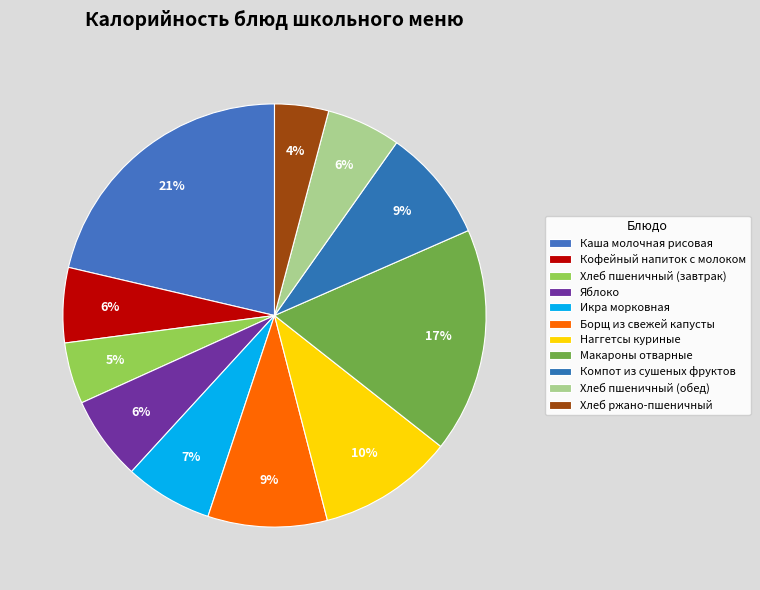

Is Хлеб пшеничный (обед) the majority of the pie?

No